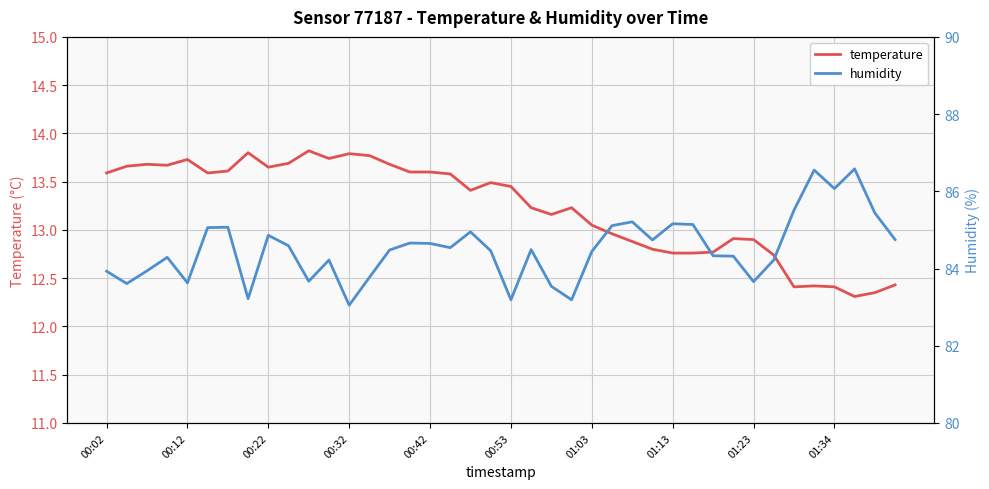

What is the average value of the temperature series?

13.2